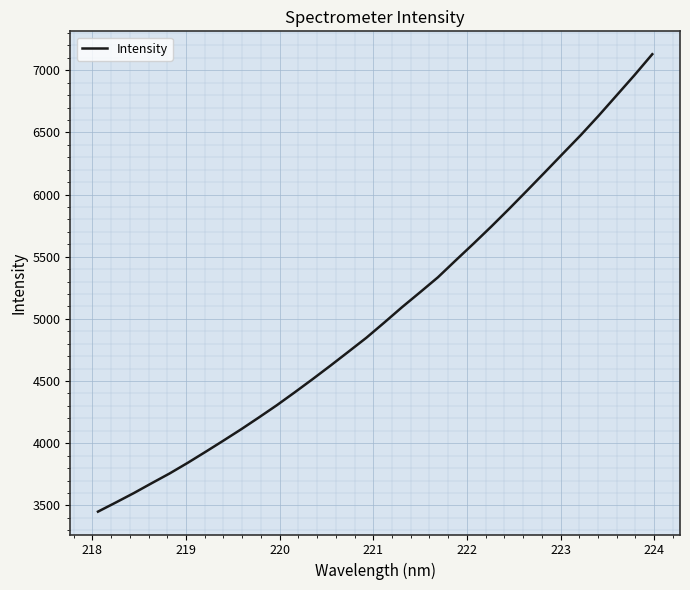

What is the greatest value displayed?

7129.1